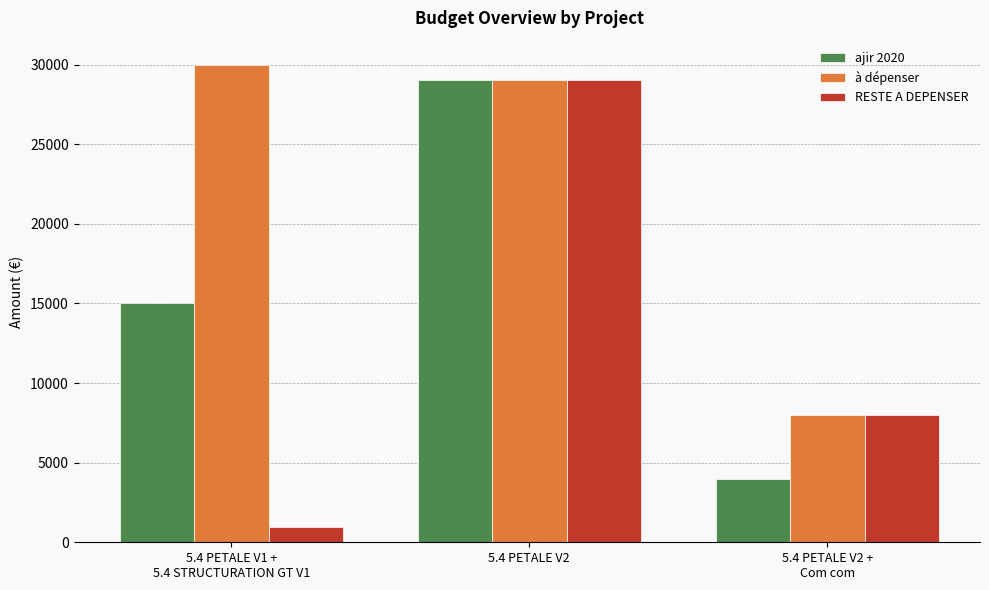

At which category does the chart reach its peak across all series?

5.4 PETALE V1 +
5.4 STRUCTURATION GT V1